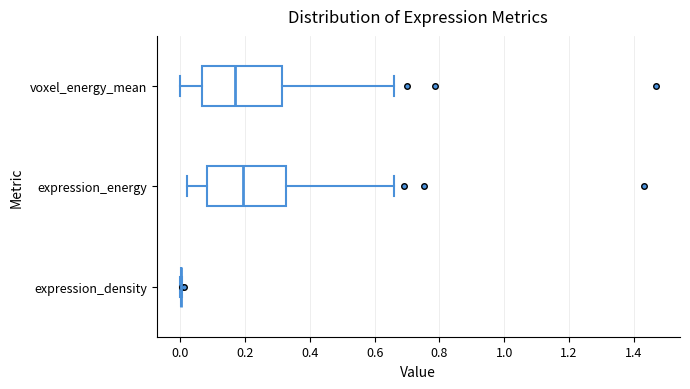

Reading bottom to top, read every box against the x-axis: the position of its median line, the range the box covers, and the ends of its whiskers. The values are not printed on the chart, so give them approximately, as read against the axis.

expression_density: box collapsed to a line at 0.00, whiskers 0.00 to 0.00
expression_energy: median 0.20, box 0.08 to 0.32, whiskers 0.02 to 0.66
voxel_energy_mean: median 0.18, box 0.06 to 0.32, whiskers 0.00 to 0.66